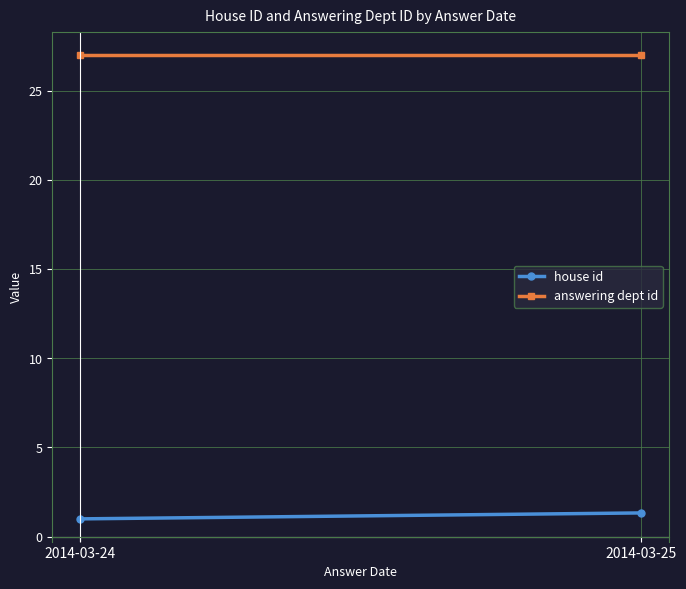

At which label does answering dept id reach its minimum?

2014-03-24